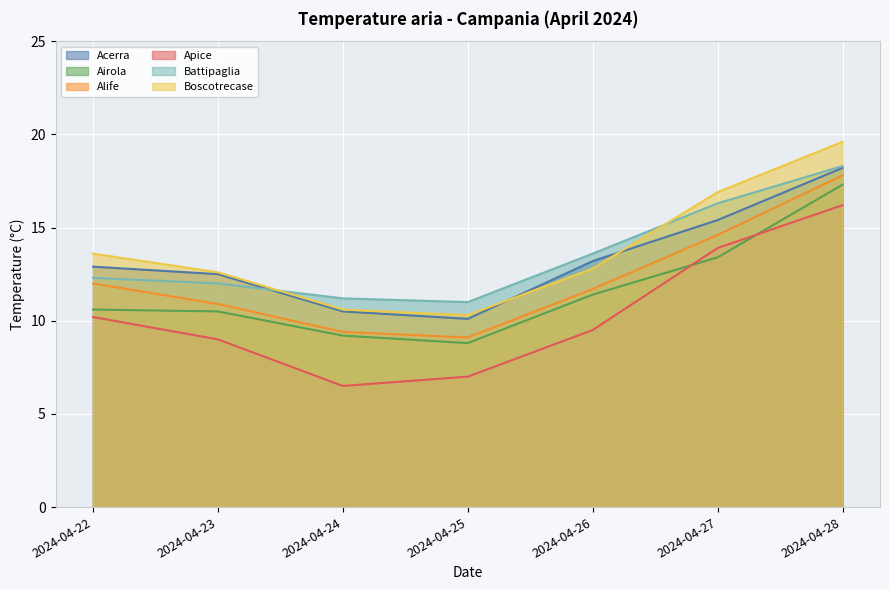

True or false: Apice has more than 1 points higher than both neighbors.

False